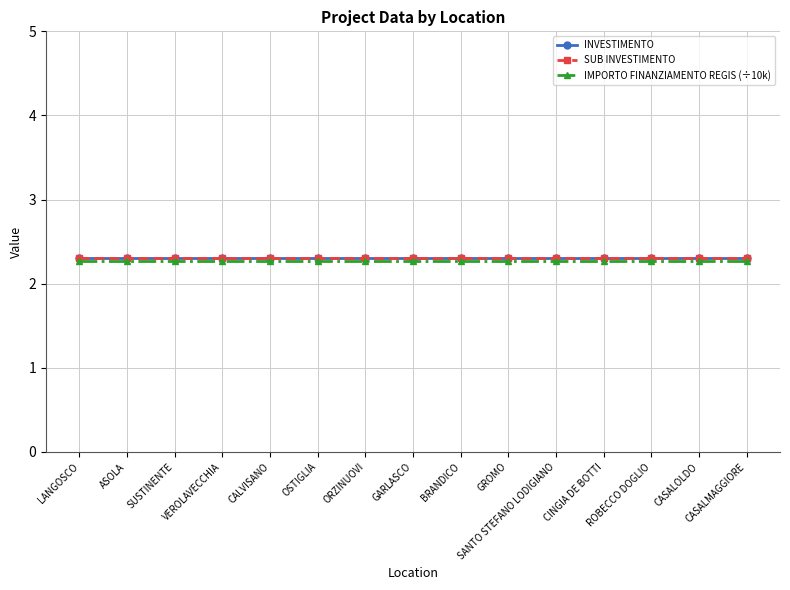

Which category has the highest value in the INVESTIMENTO series?

LANGOSCO